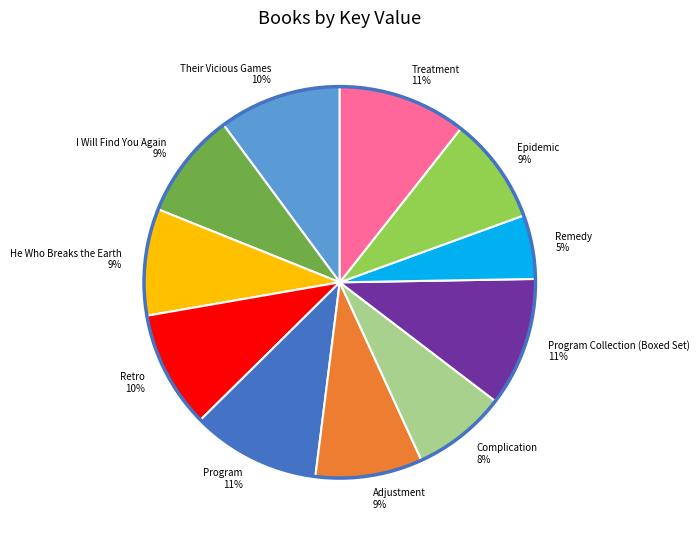

How many slices are in this pie chart?

11